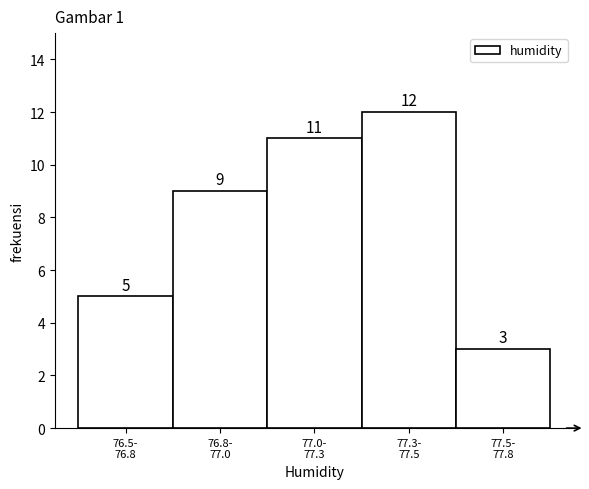

Reading left to right, what are all the values shown in this chart?

5	9	11	12	3